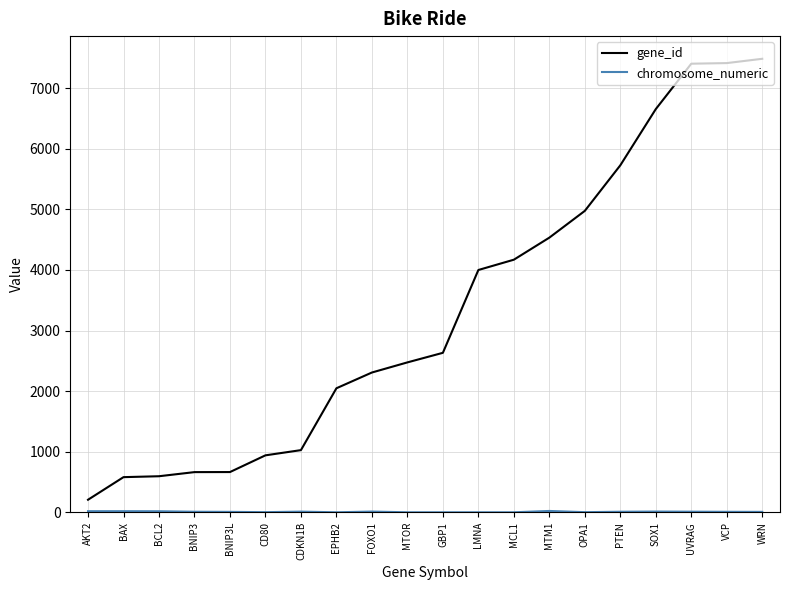

What is the total value across all series at FOXO1?

2321